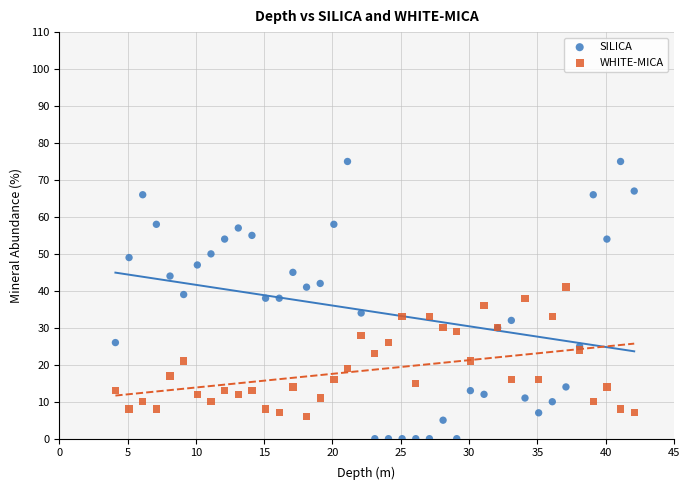

Which series has the largest Y range (max minus min)?

SILICA